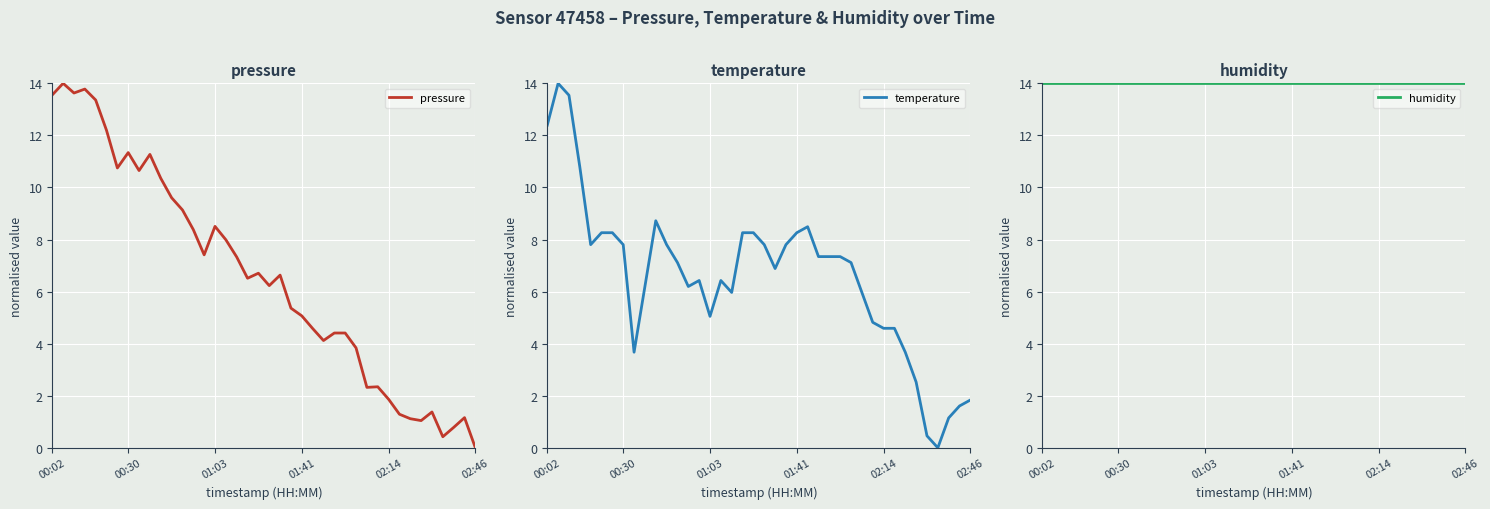

True or false: temperature and pressure cross at least once.

True